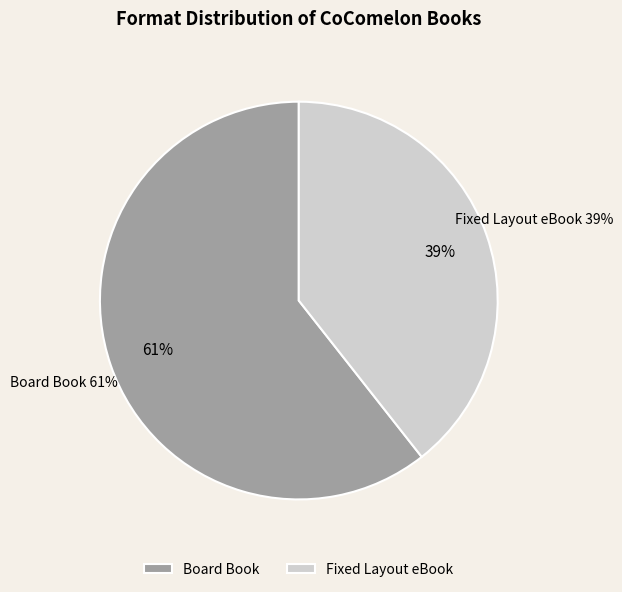

How many segments does this pie chart have?

2